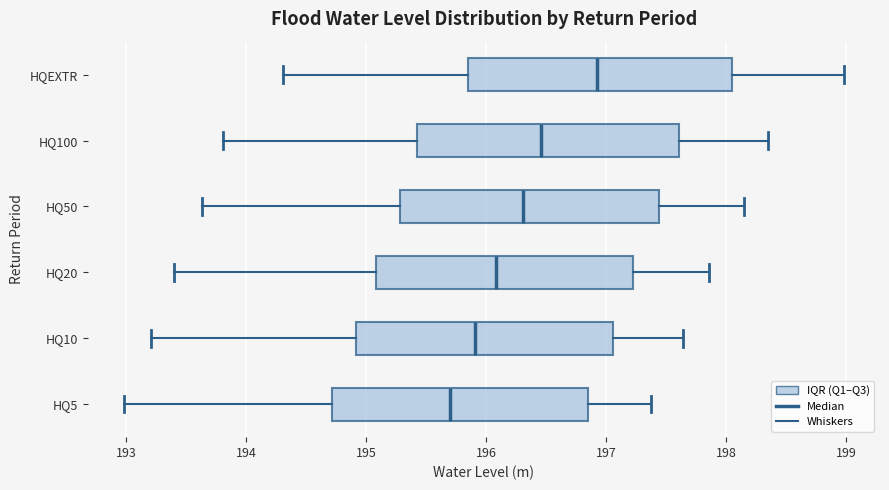

Reading bottom to top, read every box against the x-axis: the position of its median line, the range the box covers, and the ends of its whiskers. The values are not printed on the chart, so give them approximately, as read against the axis.

HQ5: median 195.7, box 194.7 to 196.8, whiskers 193.0 to 197.4
HQ10: median 195.9, box 194.9 to 197.1, whiskers 193.2 to 197.6
HQ20: median 196.1, box 195.1 to 197.2, whiskers 193.4 to 197.9
HQ50: median 196.3, box 195.3 to 197.4, whiskers 193.6 to 198.2
HQ100: median 196.5, box 195.4 to 197.6, whiskers 193.8 to 198.4
HQEXTR: median 196.9, box 195.8 to 198.0, whiskers 194.3 to 199.0